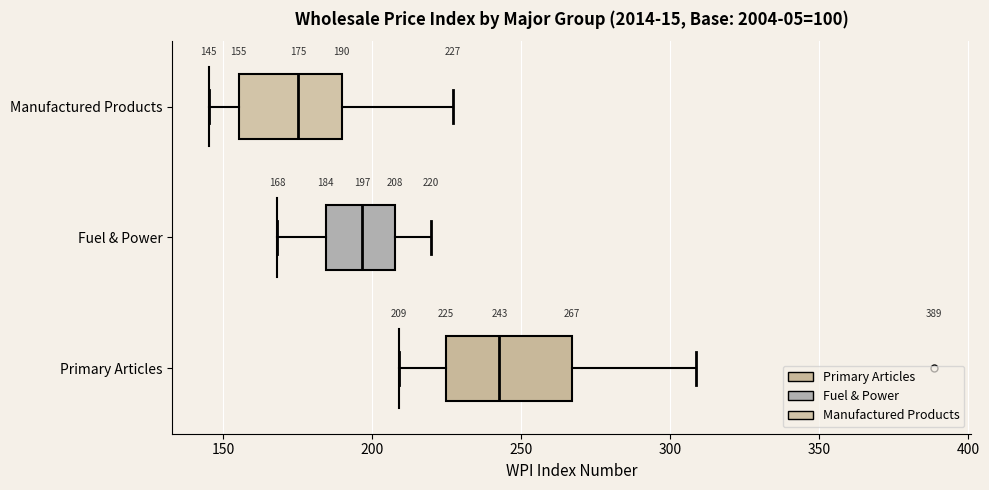

Which box has the furthest to the right median line?

Primary Articles